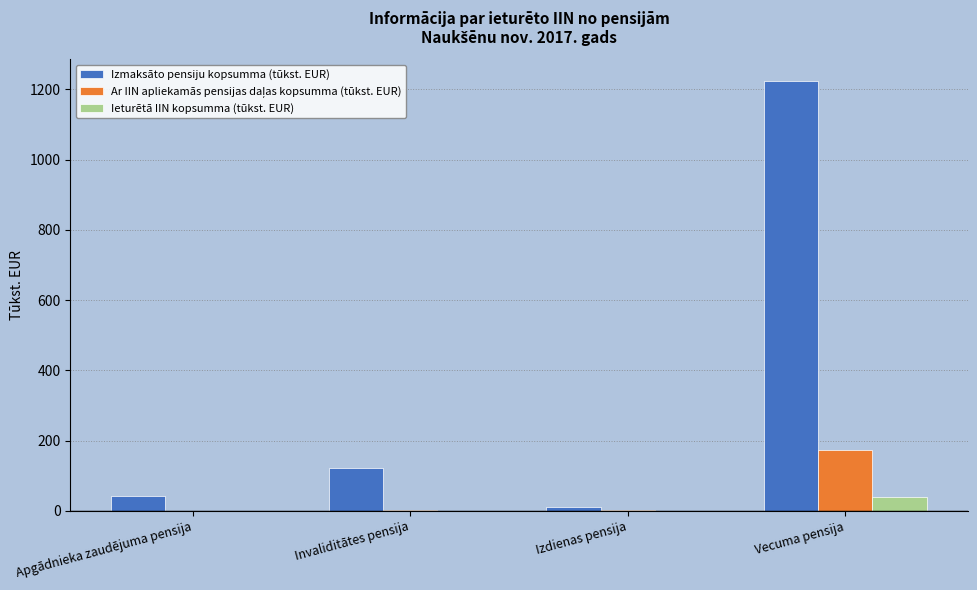

The value of Ieturētā IIN kopsumma (tūkst. EUR) at Apgādnieka zaudējuma pensija is 0.0. True or false?

True